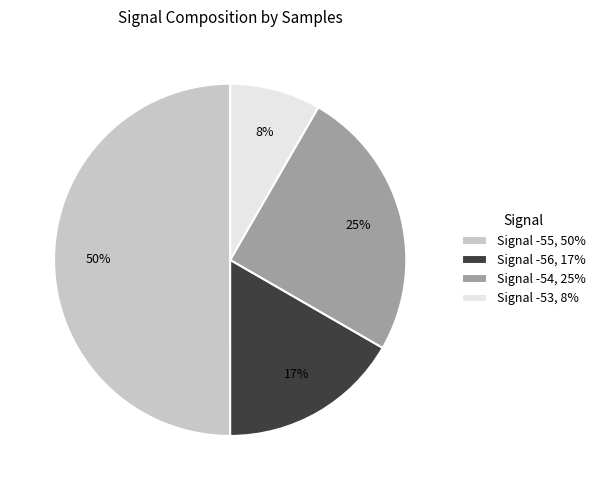

Is the sum of Signal -56, 17% and Signal -53, 8% greater than half?

No